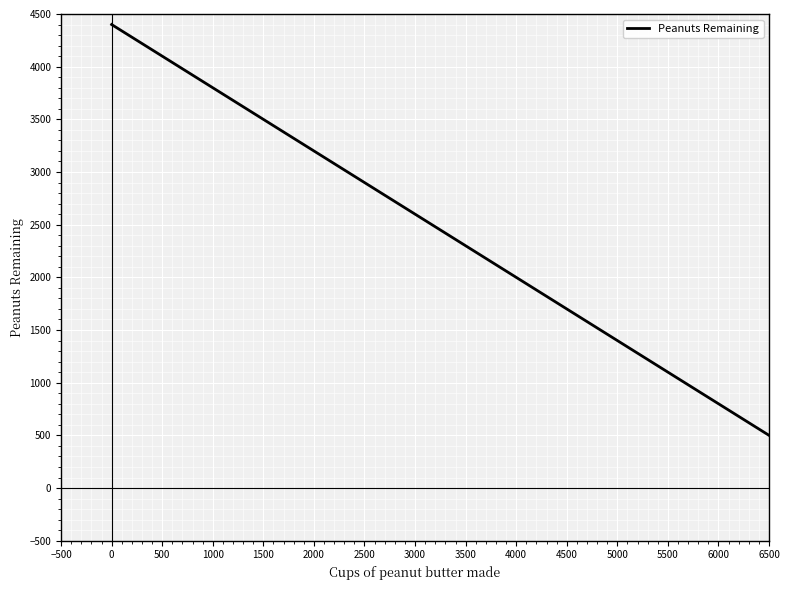

Between 1500 and 5000, which is larger?

1500